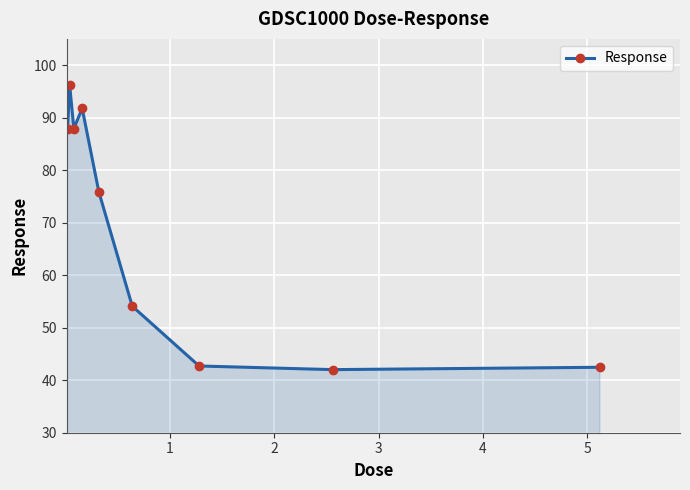

How many values exceed 75?

5